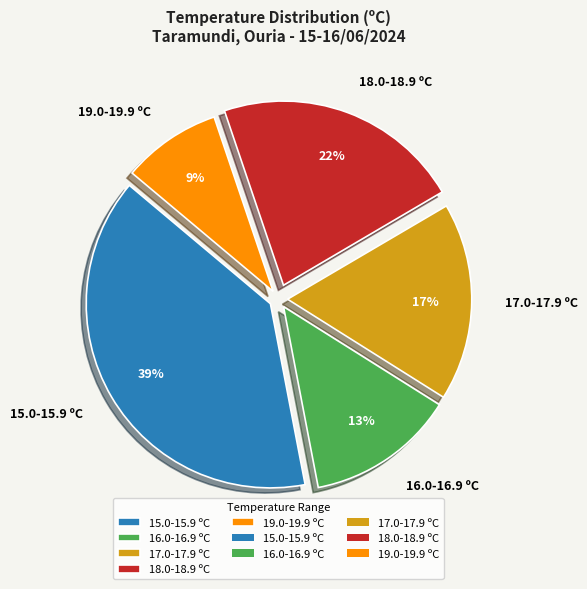

How many slices are in this pie chart?

5